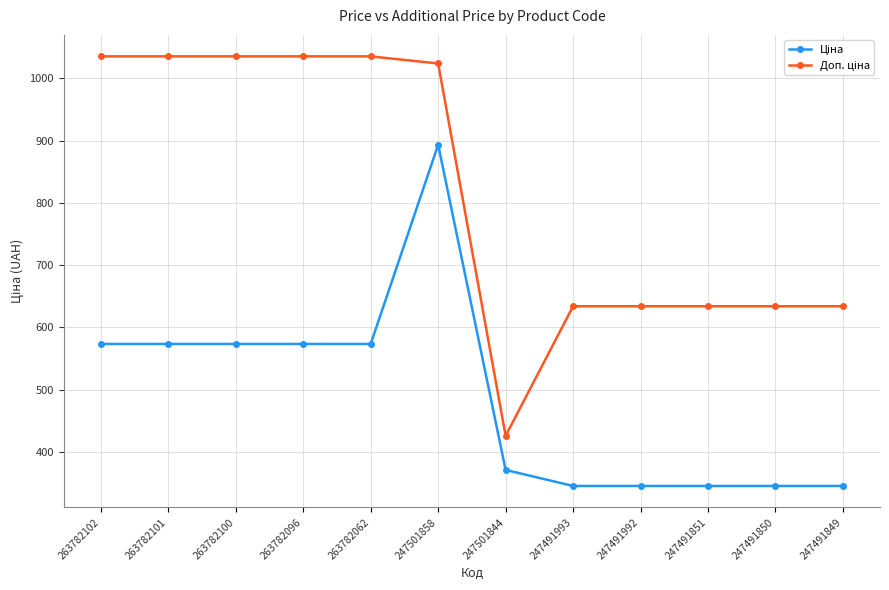

At which category is the sum across all series the highest?

247501858